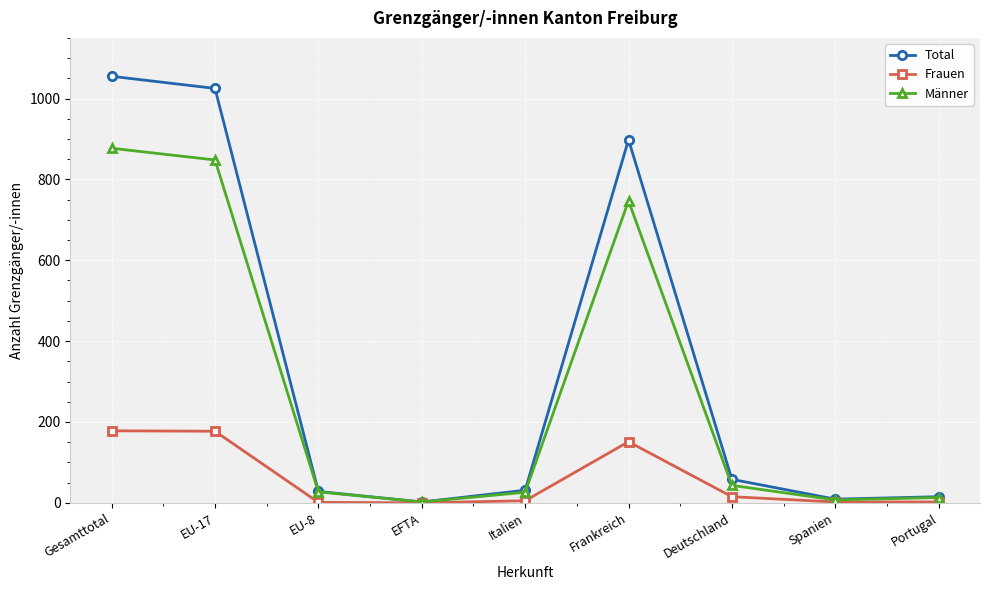

What is the label of the 3rd point from the left?

EU-8